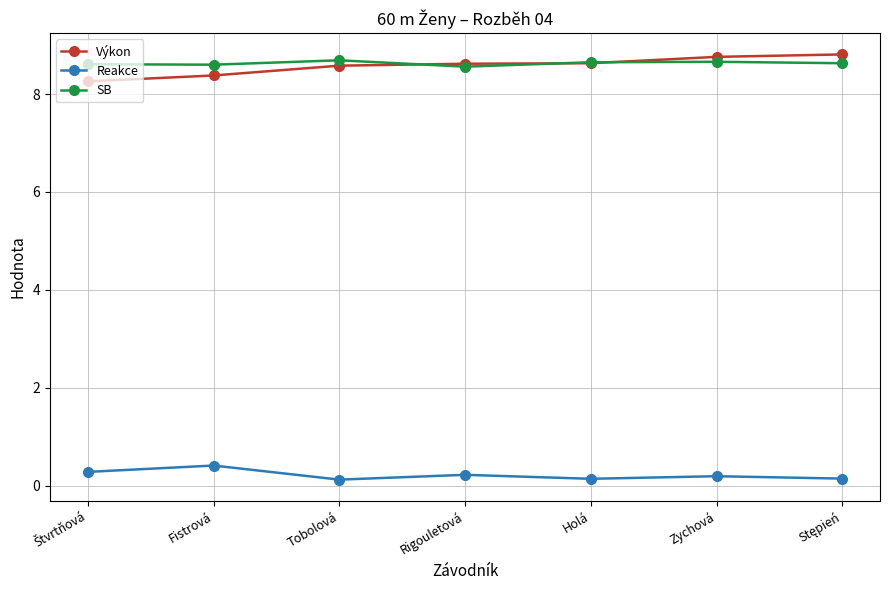

Count the number of data series in this chart.

3